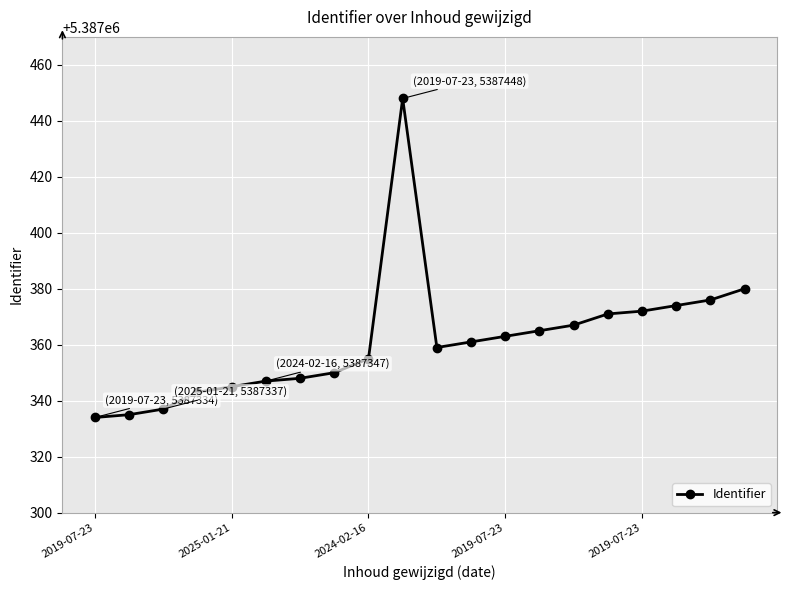

What is the average value?

5387362